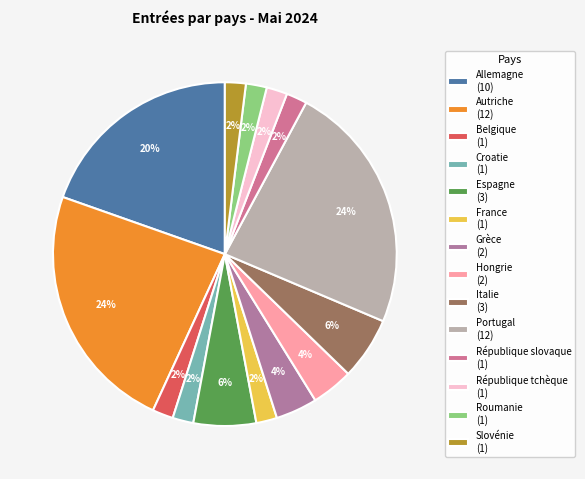

Do Belgique and Allemagne together represent more than half of the pie?

No